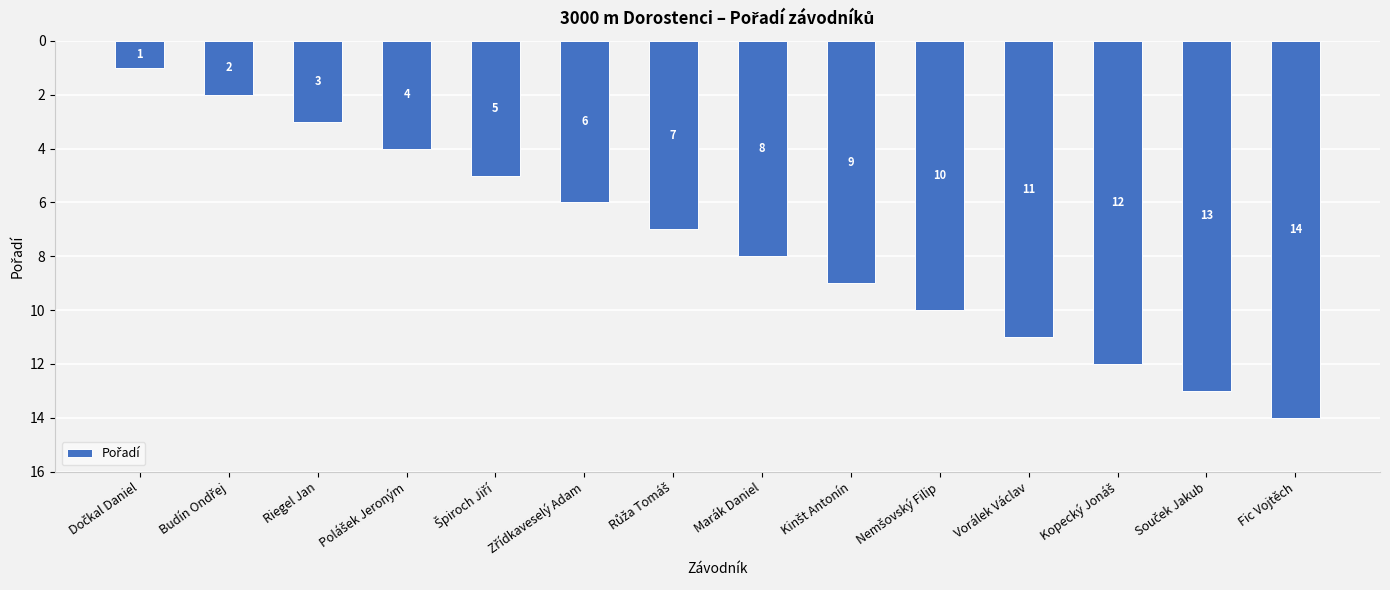

What is the maximum value shown in the chart?

14